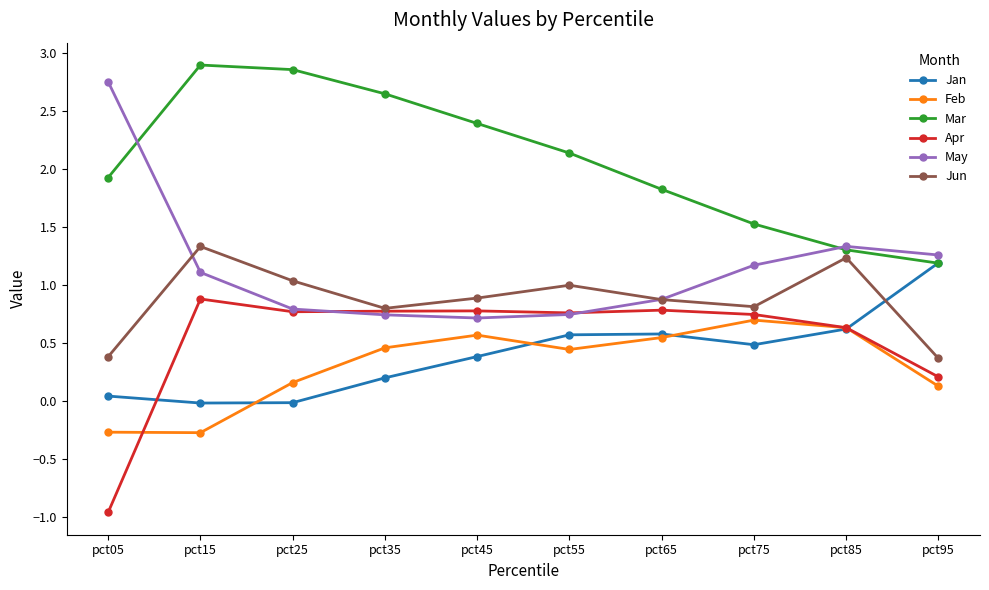

The Apr series shows 0.2 at pct75. True or false?

False